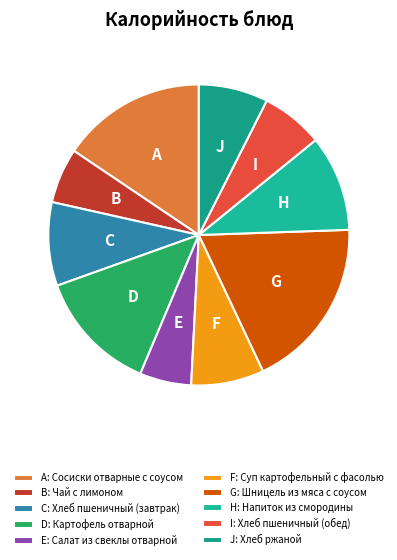

Count the number of slices in the pie.

10